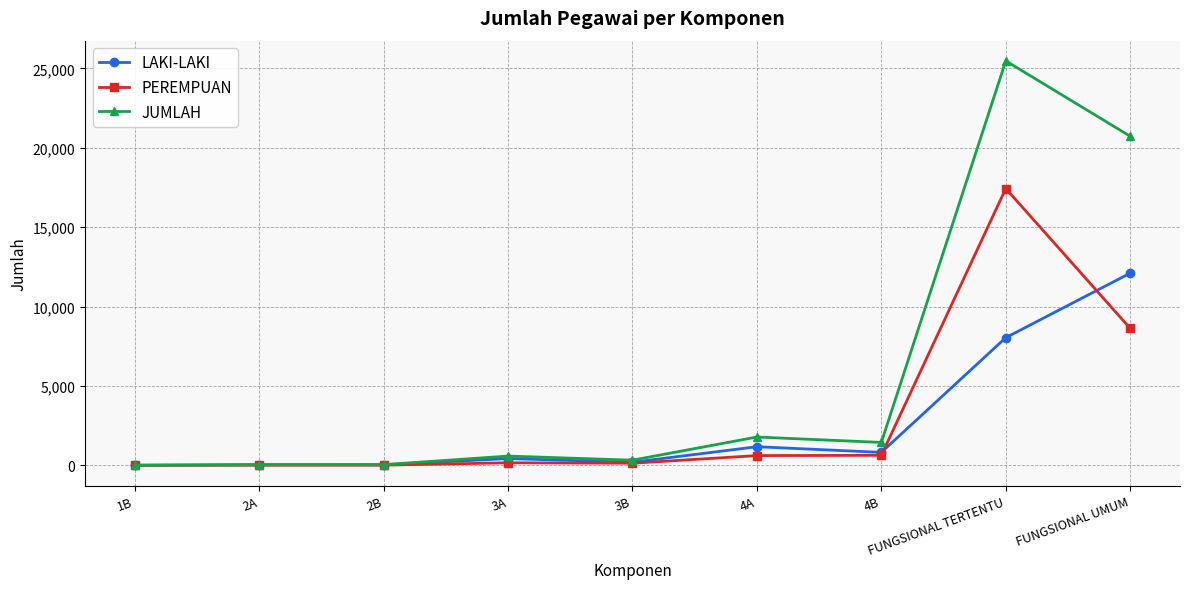

What are all the series names shown in the legend?

LAKI-LAKI, PEREMPUAN, JUMLAH